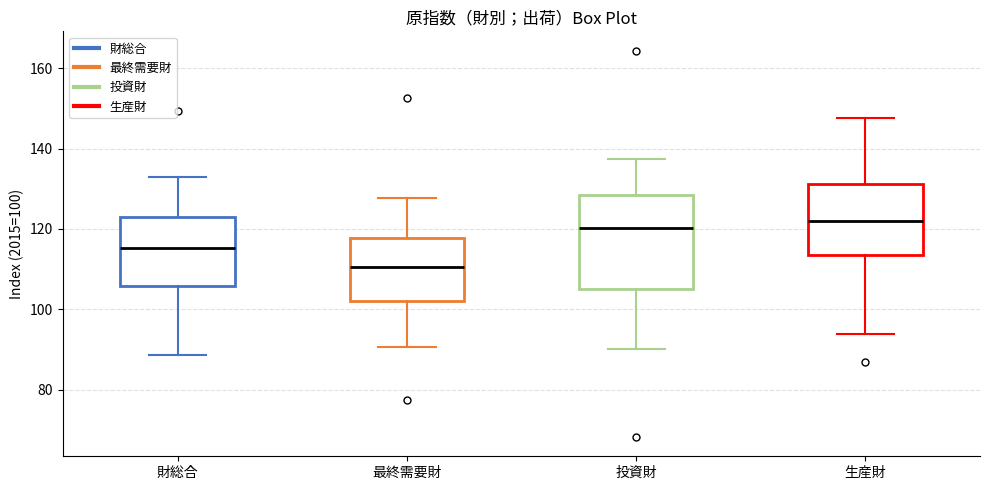

Which box is the tallest, from its lower edge to its upper edge?

投資財